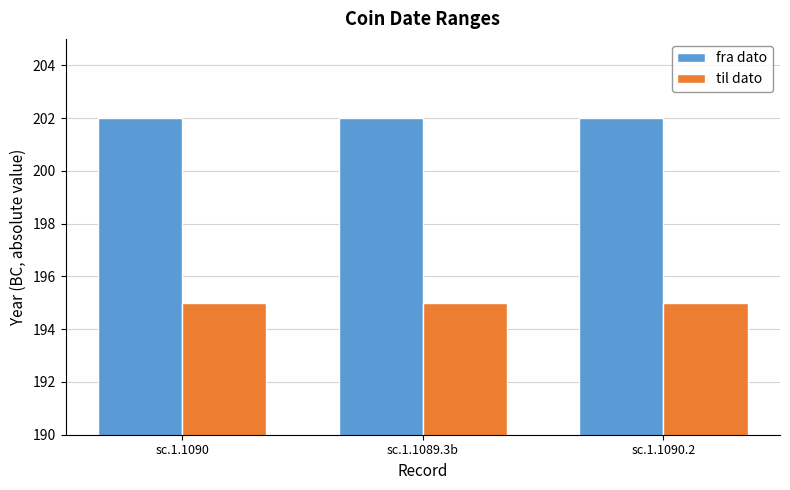

What is the smallest value displayed?

195